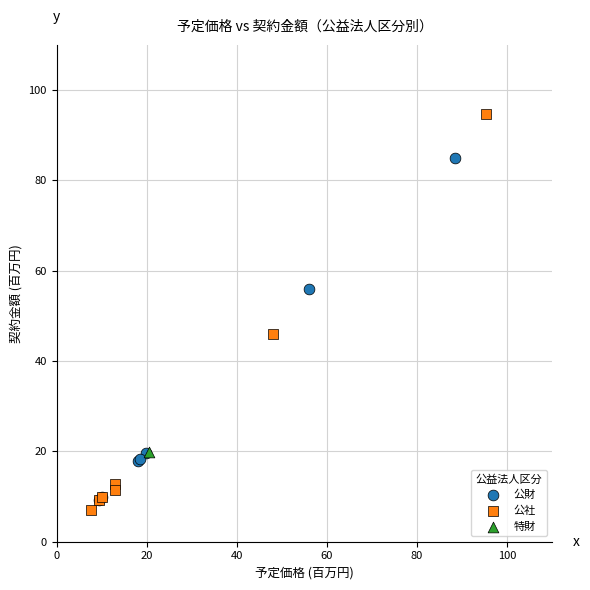

What are all the series names shown in the legend?

公財, 公社, 特財